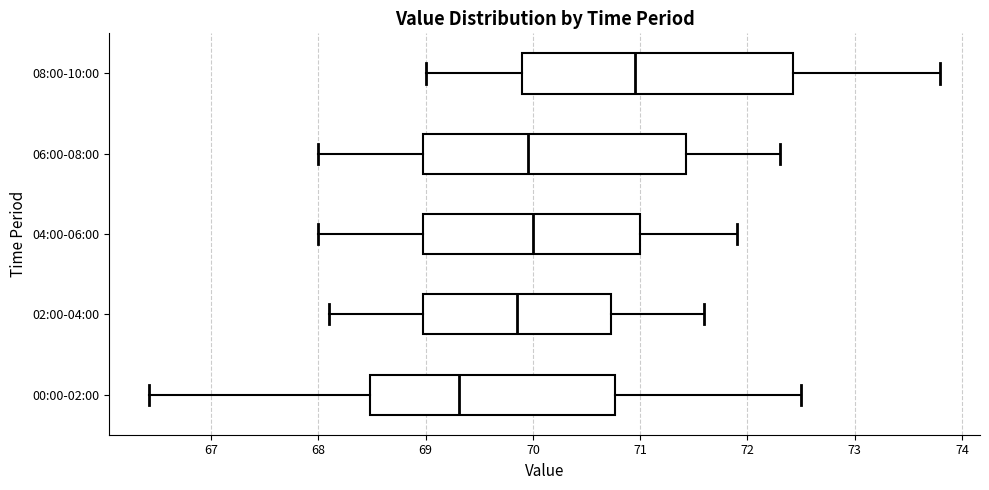

Where does the median line of the box for 00:00-02:00 sit on the x-axis? The values are not printed on the chart, so give them approximately, as read against the axis.

69.3